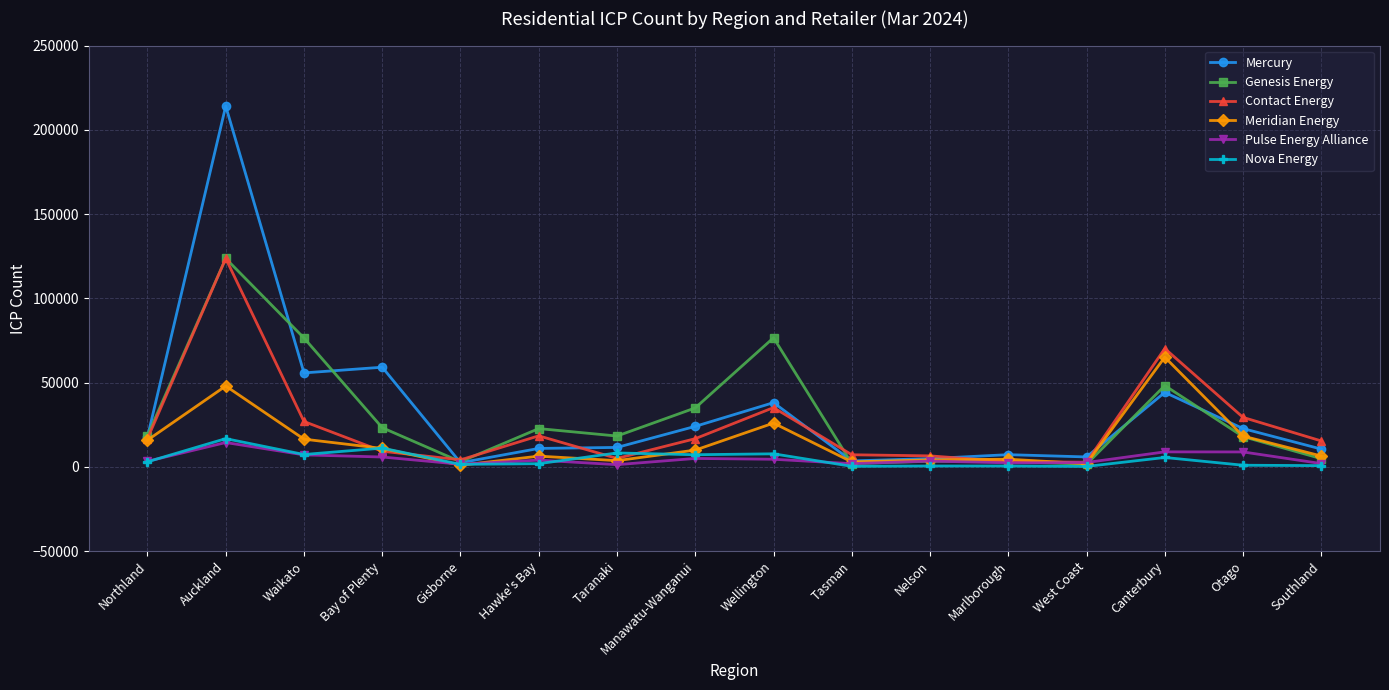

Is it true that Meridian Energy equals 90383 at Canterbury?

False